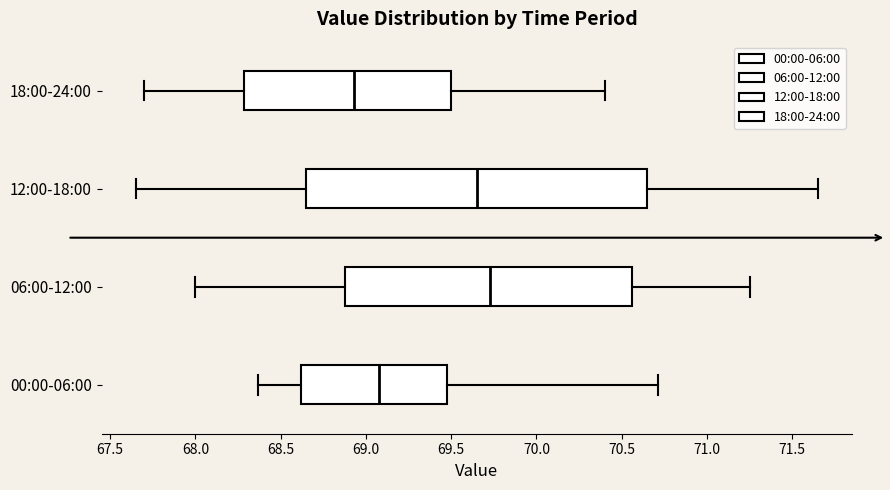

Reading bottom to top, read every box against the x-axis: the position of its median line, the range the box covers, and the ends of its whiskers. The values are not printed on the chart, so give them approximately, as read against the axis.

00:00-06:00: median 69.10, box 68.60 to 69.45, whiskers 68.35 to 70.70
06:00-12:00: median 69.75, box 68.90 to 70.55, whiskers 68.00 to 71.25
12:00-18:00: median 69.65, box 68.65 to 70.65, whiskers 67.65 to 71.65
18:00-24:00: median 68.95, box 68.30 to 69.50, whiskers 67.70 to 70.40